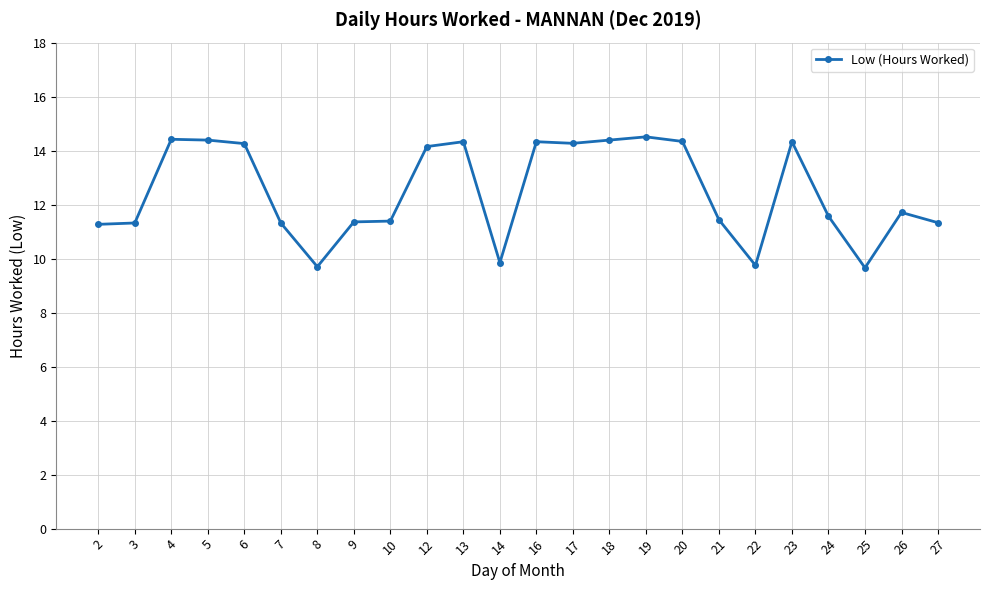

What is the greatest value displayed?

14.5